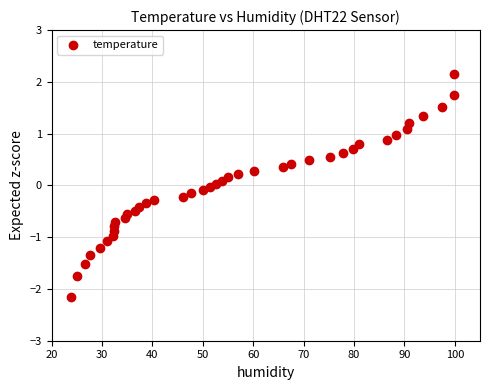

What is the range of X values (max minus min)?

76.1